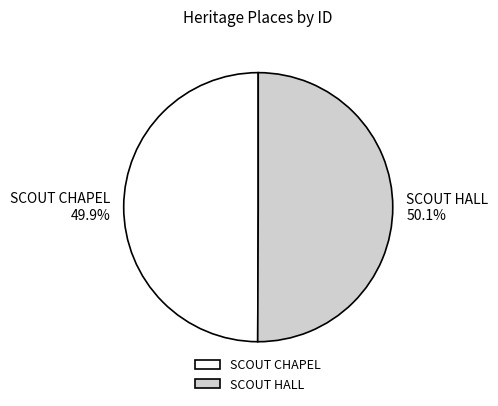

To the nearest percent, what portion does SCOUT CHAPEL represent?

50%